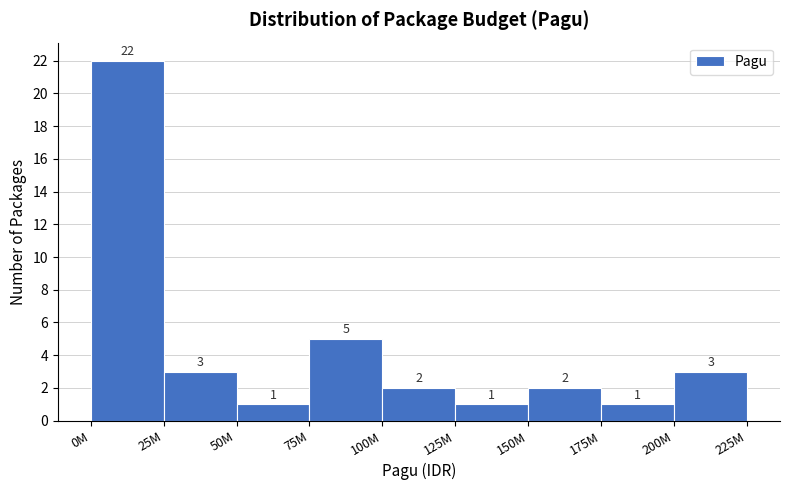

Reading left to right, list all the values displayed in this chart.

22	3	1	5	2	1	2	1	3